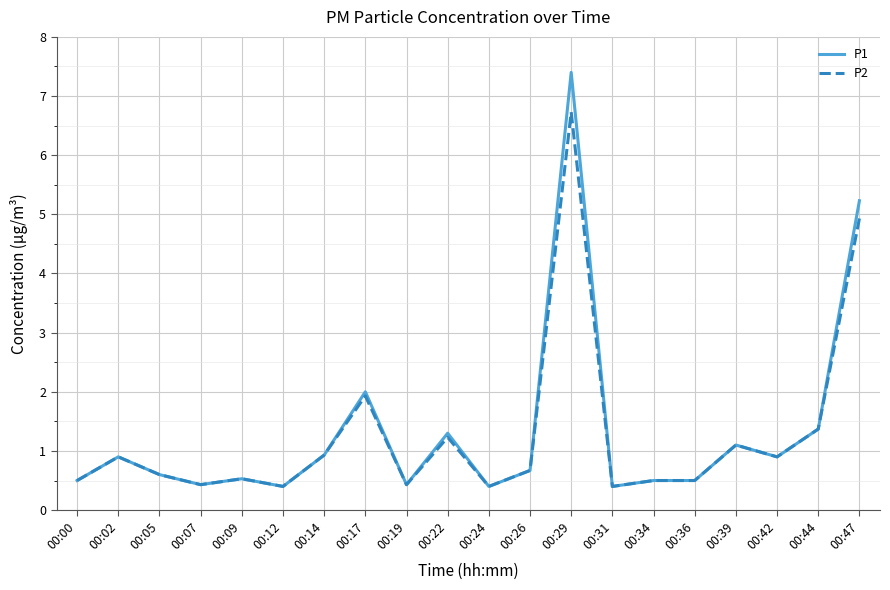

What is the maximum value for P1?

7.4